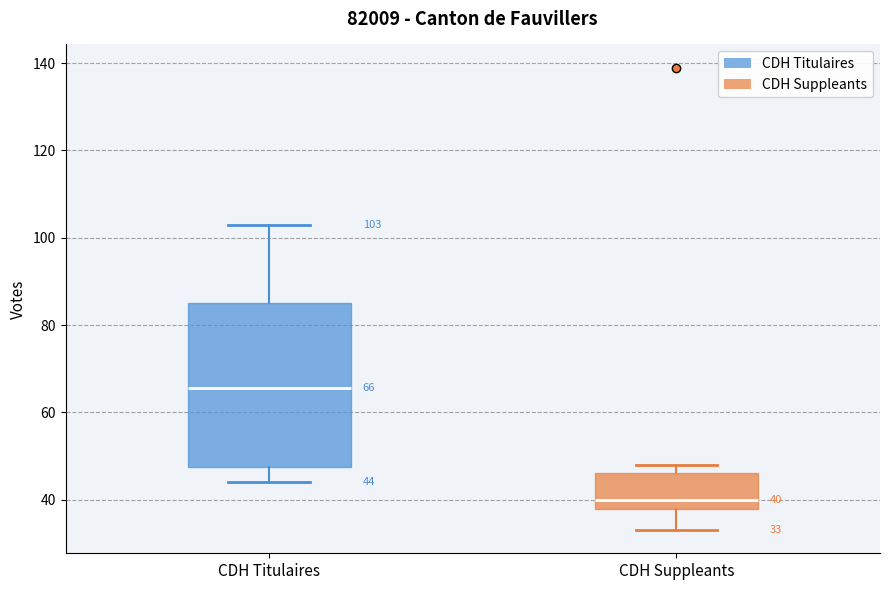

Which box's median line is the lowest?

CDH Suppleants